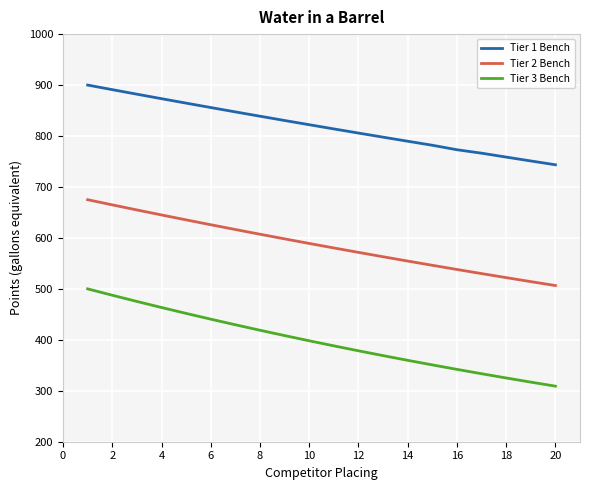

True or false: Tier 3 Bench and Tier 1 Bench cross at least once.

False